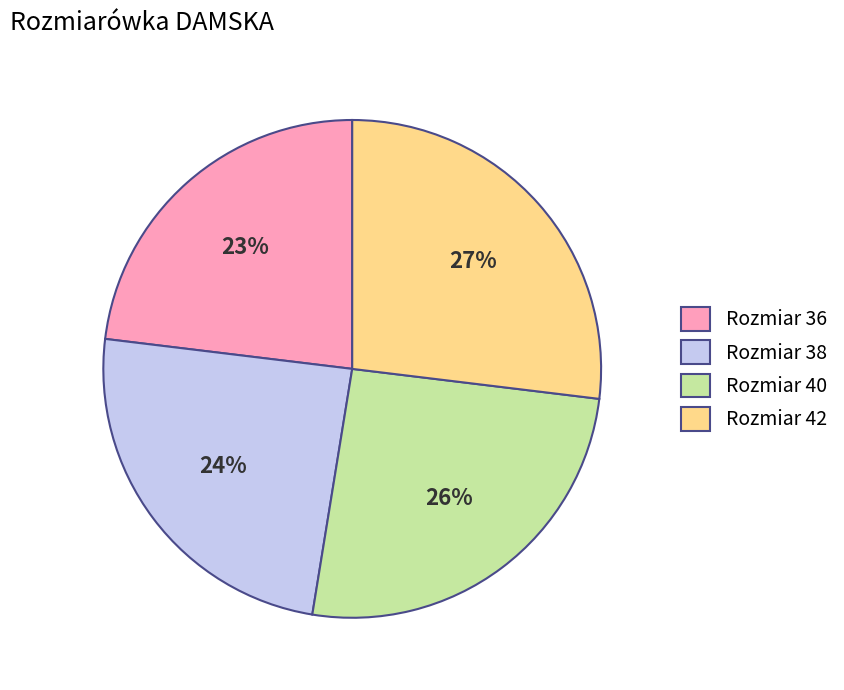

Does Rozmiar 36 account for over 50% of the chart?

No